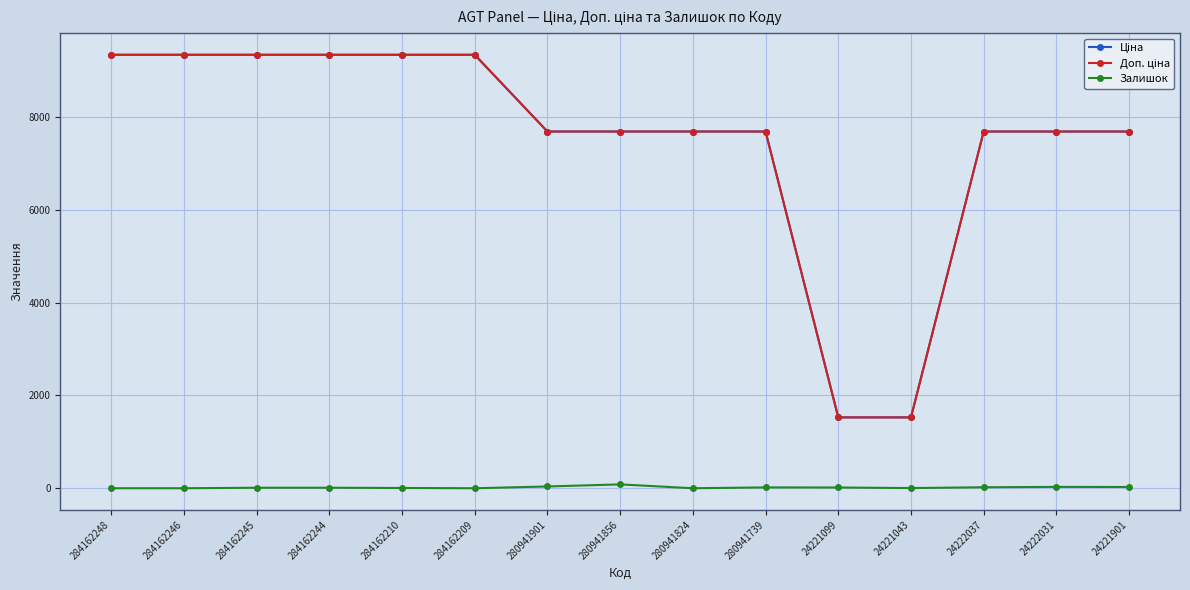

At how many categories does at least one series exceed 4860?

13